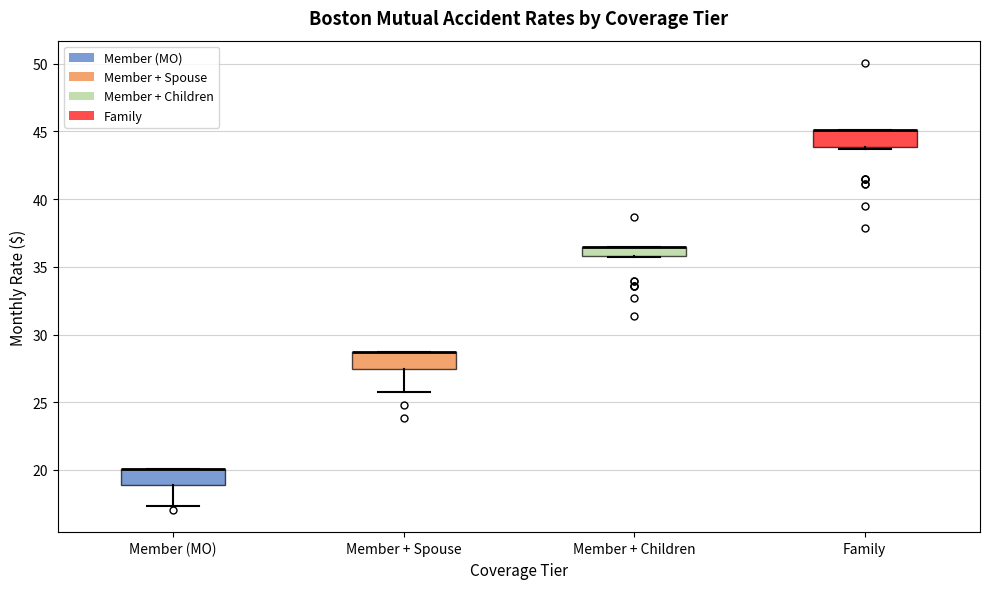

Where is the lower edge of the box for Member + Spouse on the y-axis? The values are not printed on the chart, so give them approximately, as read against the axis.

27.5